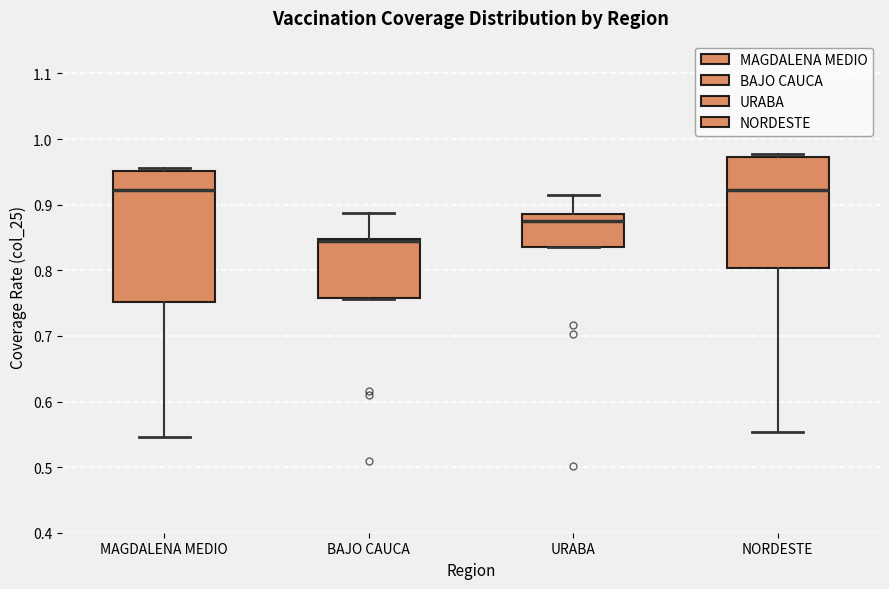

Reading left to right, transcribe this box plot: for each box, give where its median line is, the range the box spans, and where its two whiskers end, as read against the y-axis. The values are not printed on the chart, so give them approximately, as read against the axis.

MAGDALENA MEDIO: median 0.92, box 0.75 to 0.95, whiskers 0.55 to 0.96
BAJO CAUCA: median 0.85 (drawn on the box's upper edge), box 0.76 to 0.85, whiskers 0.76 to 0.89
URABA: median 0.87, box 0.84 to 0.89, whiskers 0.84 to 0.92
NORDESTE: median 0.92, box 0.80 to 0.97, whiskers 0.55 to 0.98